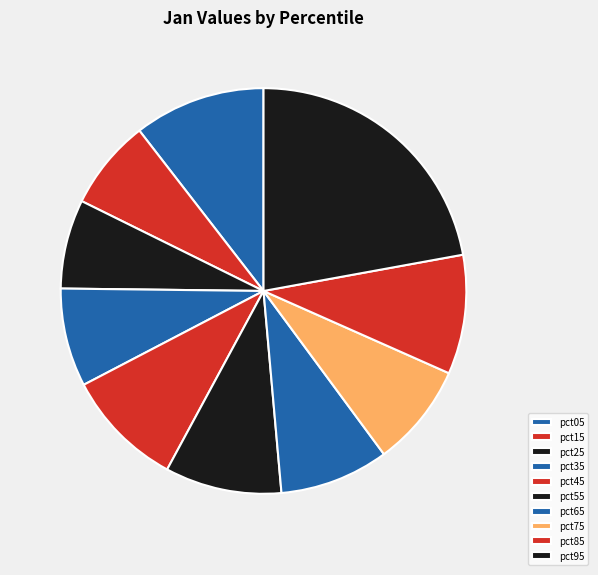

How many segments does this pie chart have?

10